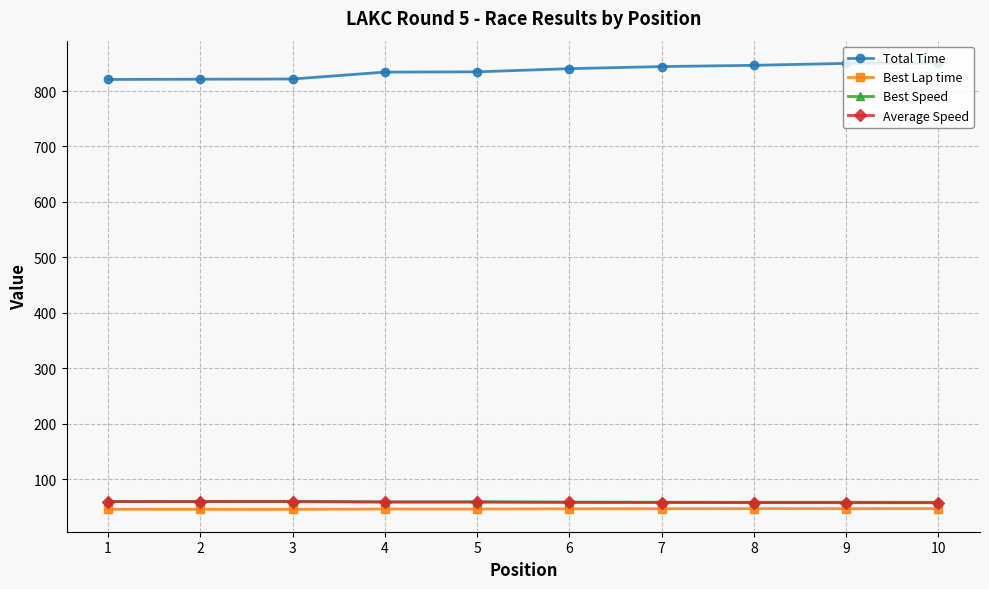

True or false: Best Speed and Best Lap time intersect in this chart.

False